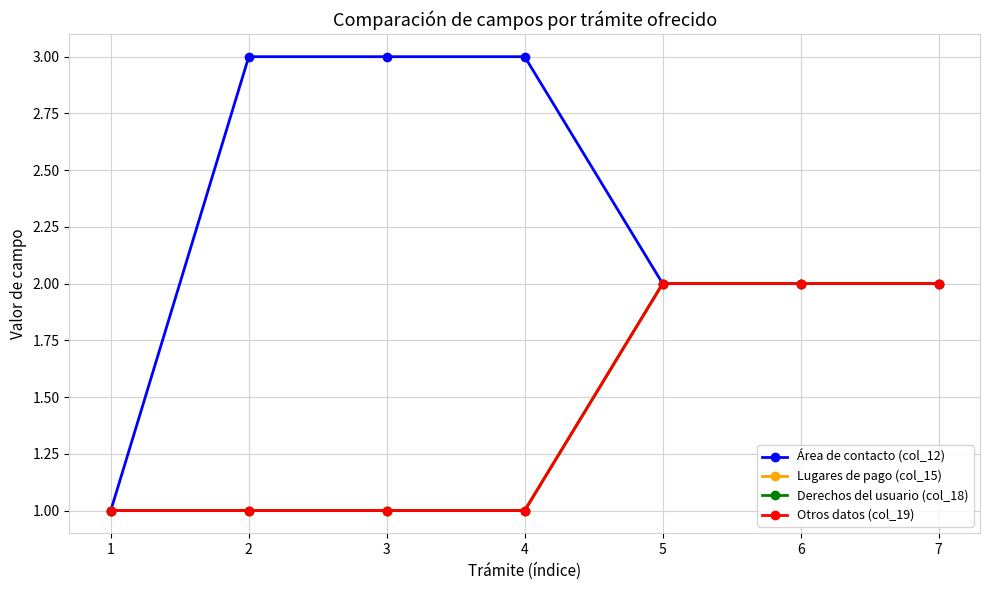

True or false: Otros datos (col_19) has more than 0 interior local peaks.

False